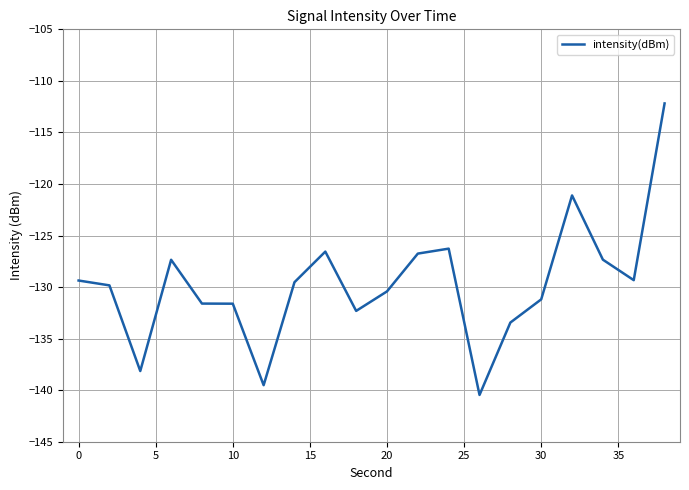

What is the greatest value displayed?

-112.2